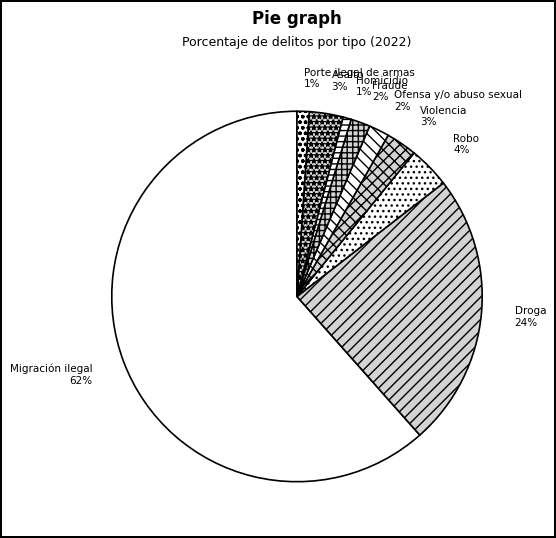

How many segments does this pie chart have?

9